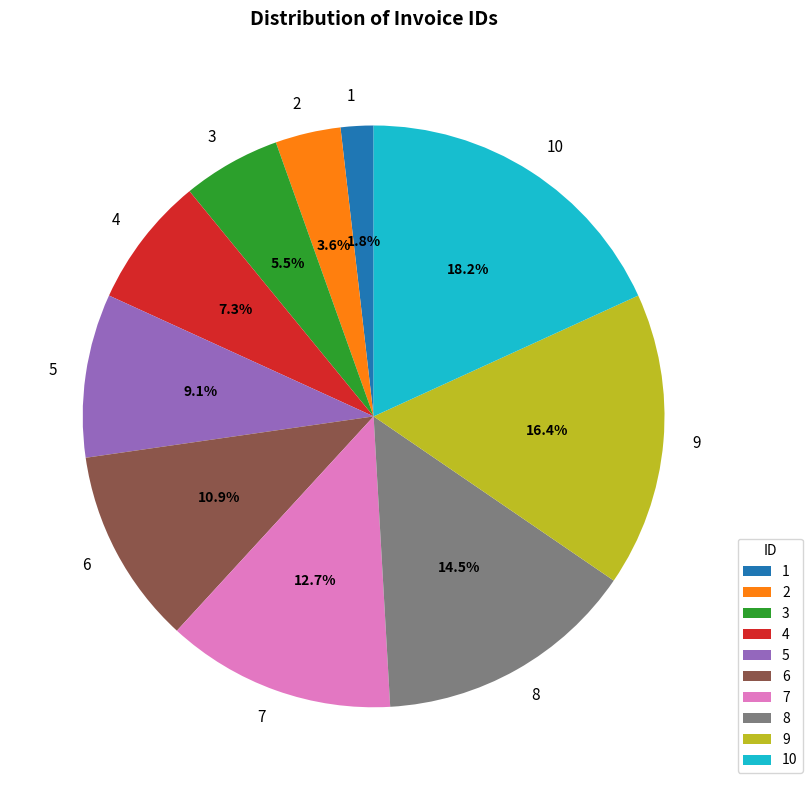

To the nearest percent, what portion does 1 represent?

2%